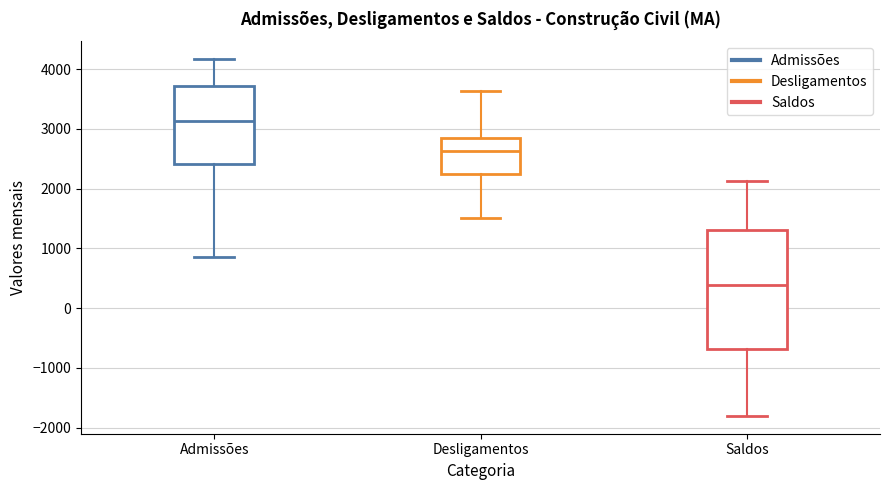

Where does the lower whisker of the box for Admissões end on the y-axis? The values are not printed on the chart, so give them approximately, as read against the axis.

900